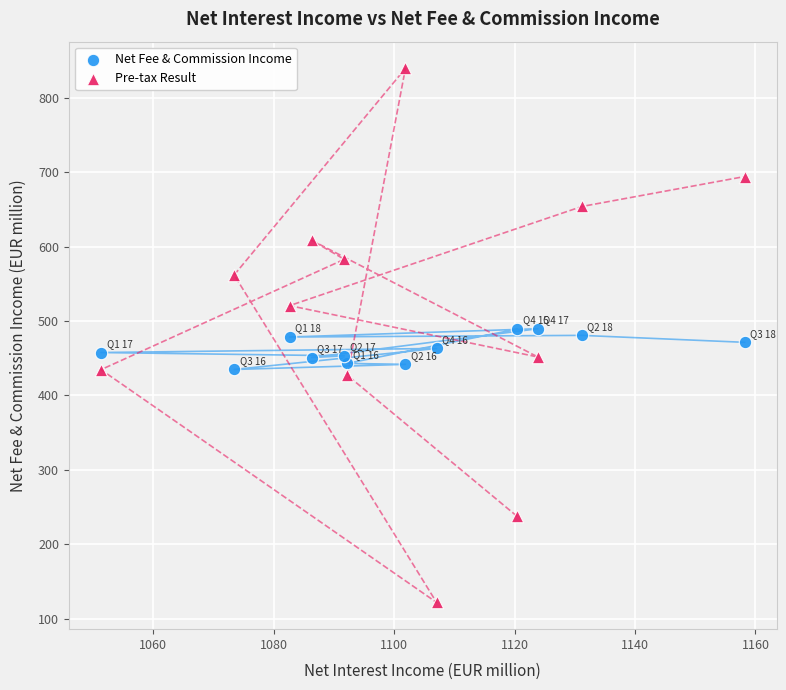

Which series reaches the maximum Y coordinate?

Pre-tax Result